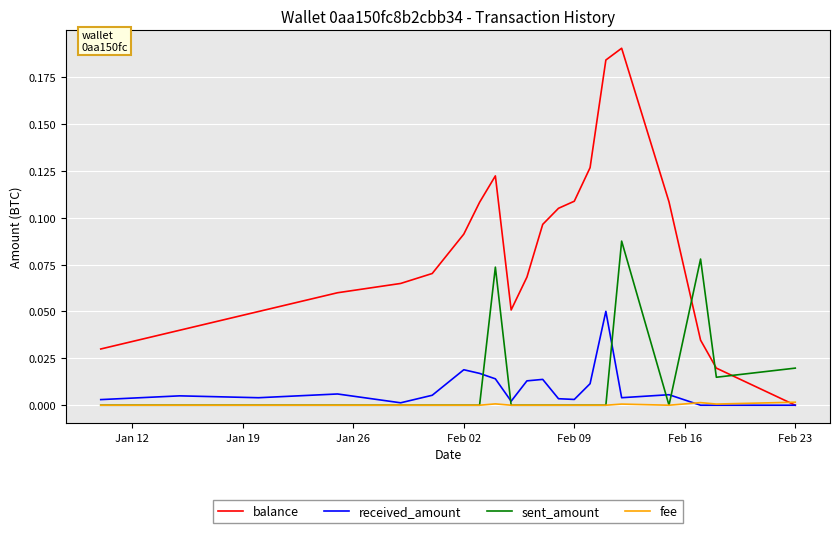

Rank the series by their maximum value, from highest to lowest.

balance, sent_amount, received_amount, fee